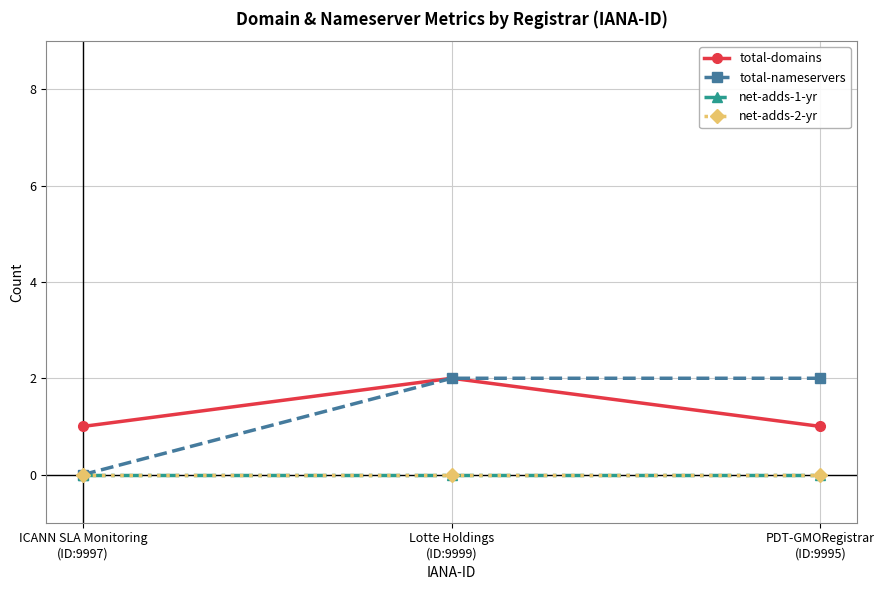

List the series in order of their peak value, highest first.

total-domains, total-nameservers, net-adds-1-yr, net-adds-2-yr